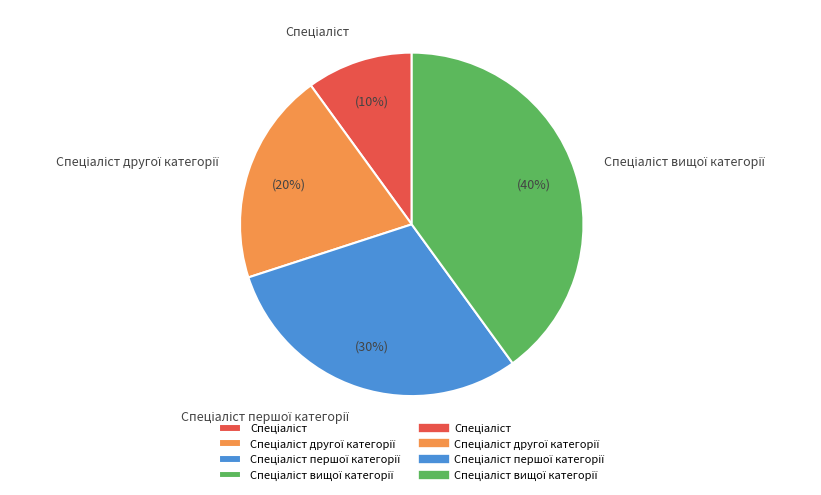

To the nearest percent, what is the average slice percentage?

25%